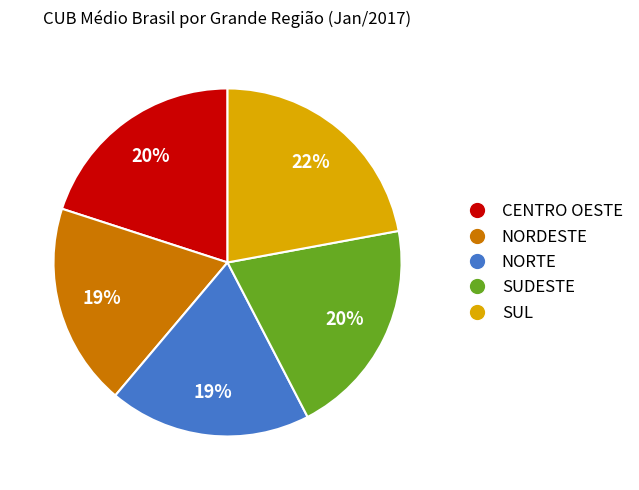

Which category has the biggest portion of the pie?

SUL